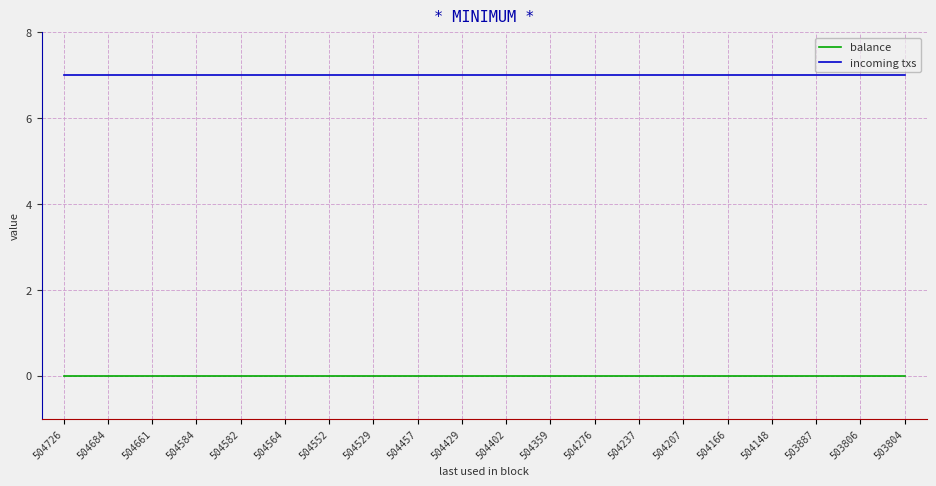

What is the spread (max minus min) of values at 504564?

7